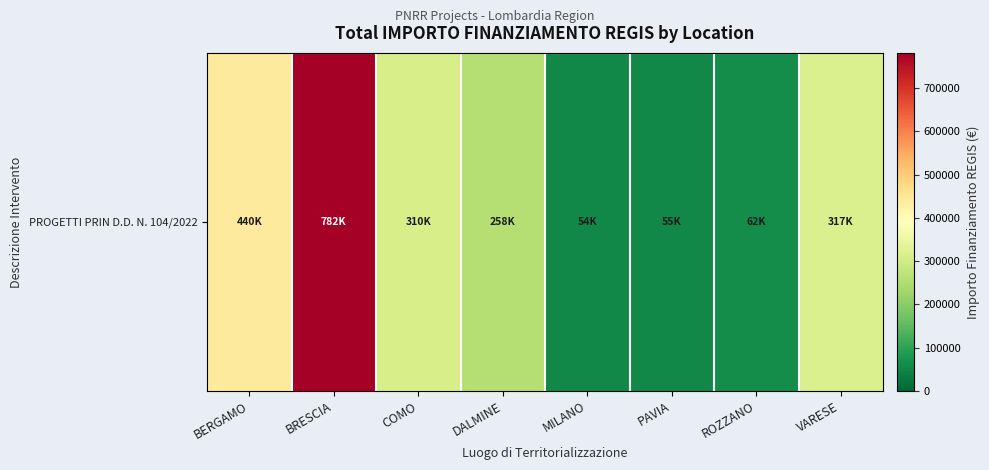

Approximately how many times larger is the value at VARESE compared to BERGAMO?

0.7